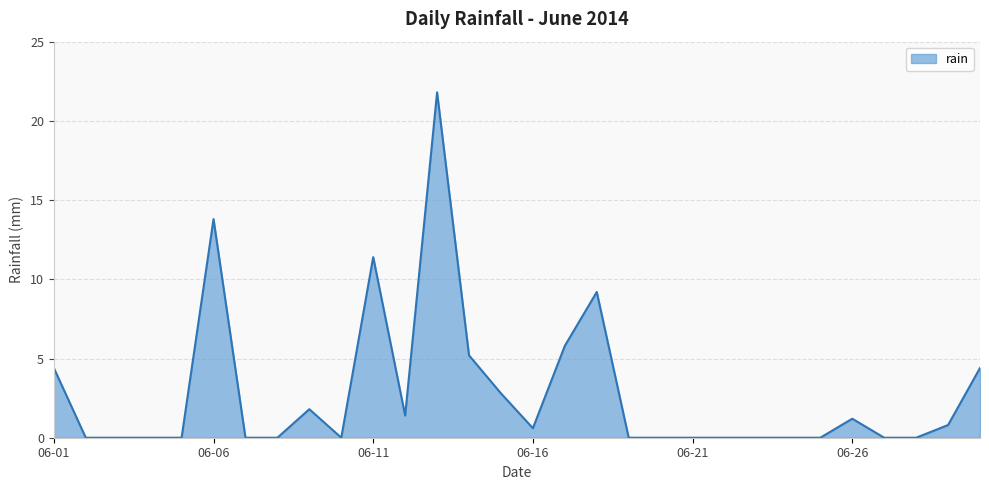

What is the sum of all values?

84.6